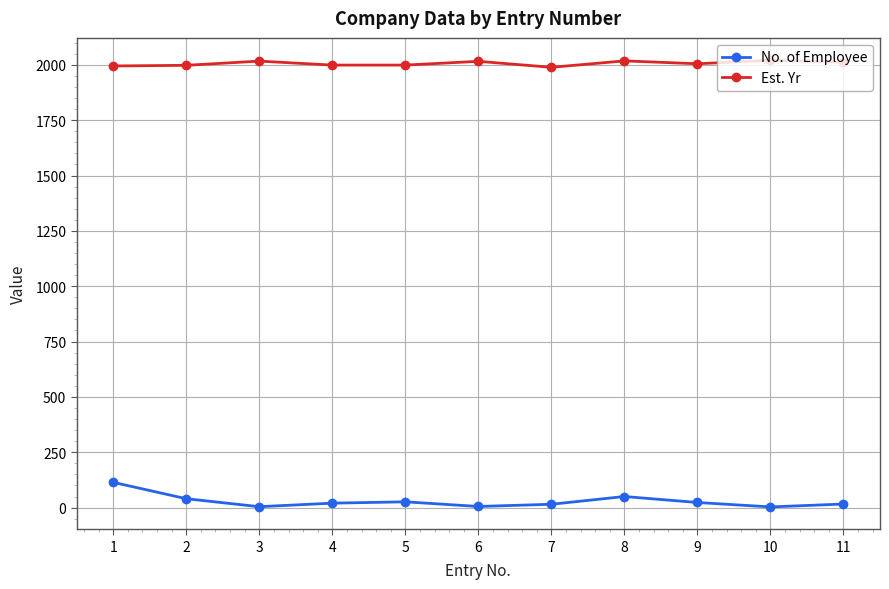

The value of Est. Yr at 5 is 1999. True or false?

True